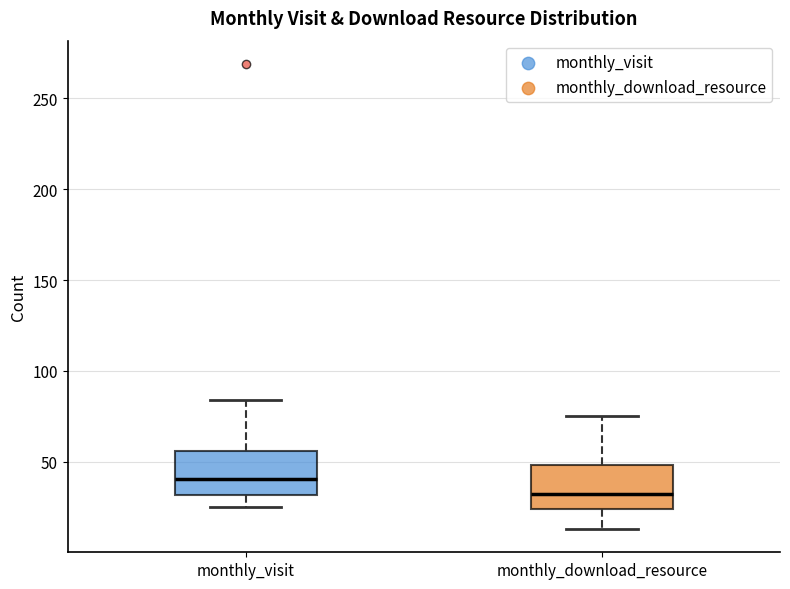

Reading left to right, transcribe this box plot: for each box, give where its median line is, the range the box spans, and where its two whiskers end, as read against the y-axis. The values are not printed on the chart, so give them approximately, as read against the axis.

monthly_visit: median 40, box 30 to 55, whiskers 25 to 85
monthly_download_resource: median 35, box 25 to 50, whiskers 15 to 75